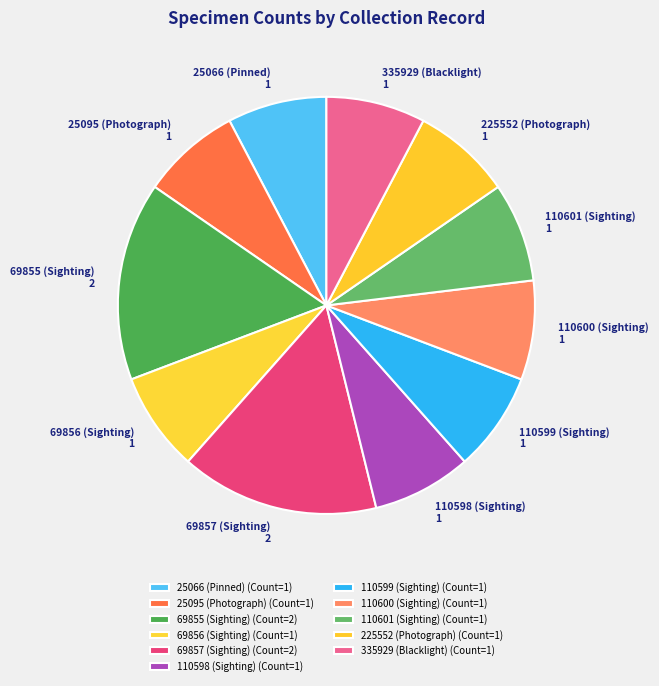

Does any single category account for the majority?

No